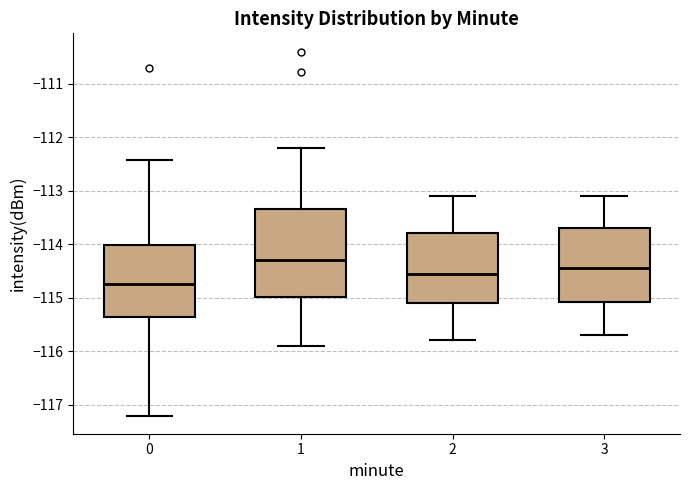

Which box's median line is the lowest?

0